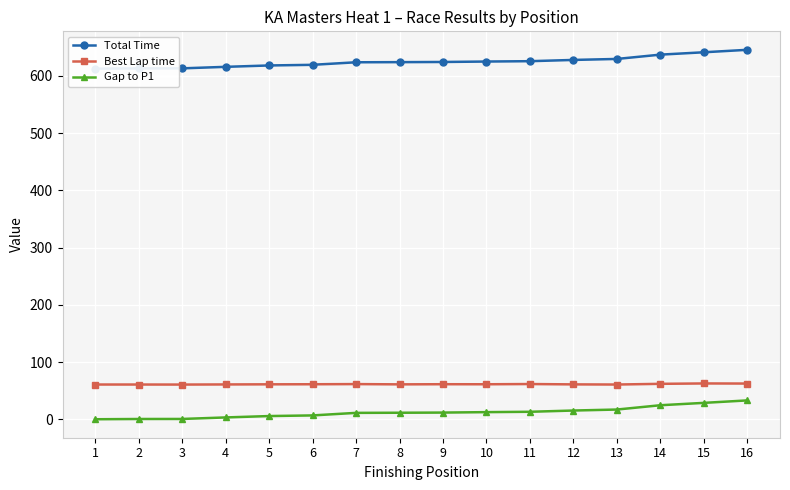

Is it true that Total Time equals 645.7 at 16?

True